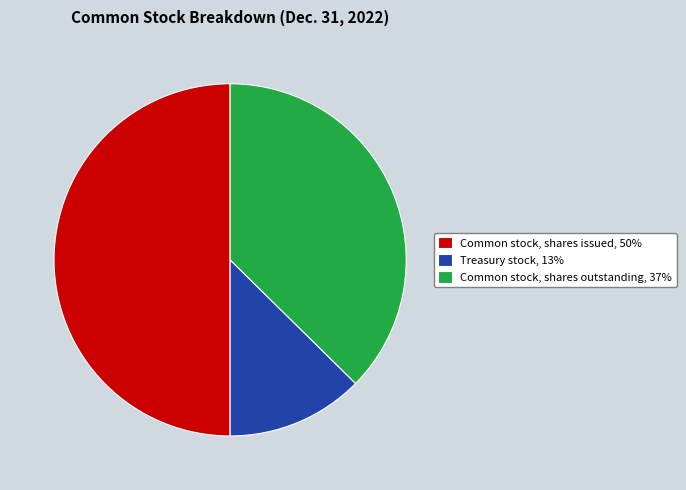

How many segments does this pie chart have?

3